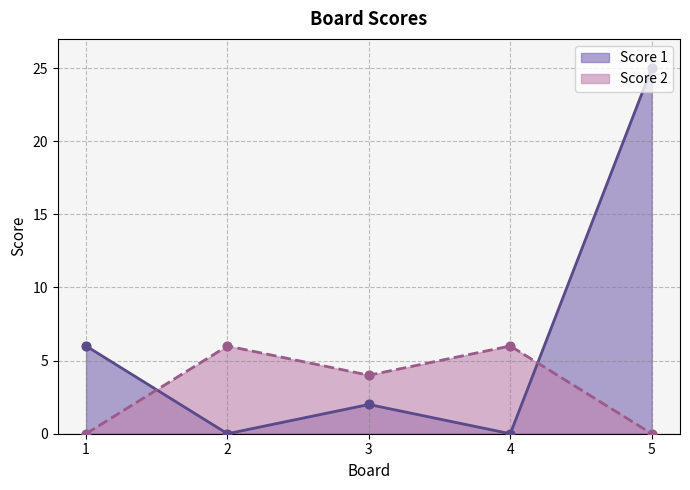

Which series contains the lowest Y value?

Score 1